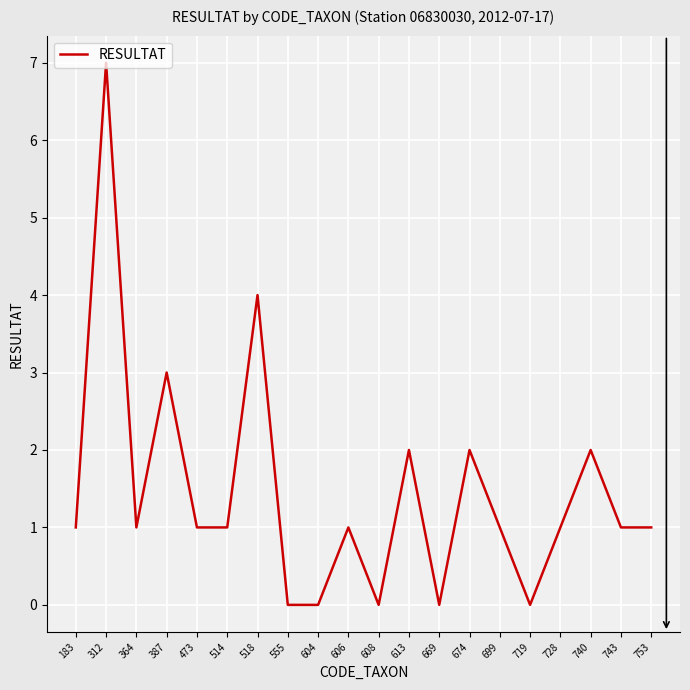

What is the difference between the maximum and minimum values?

7